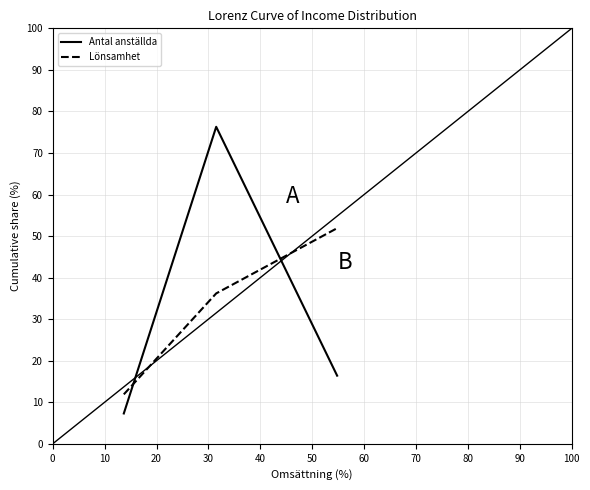

Which series has the widest spread of values?

Antal anställda